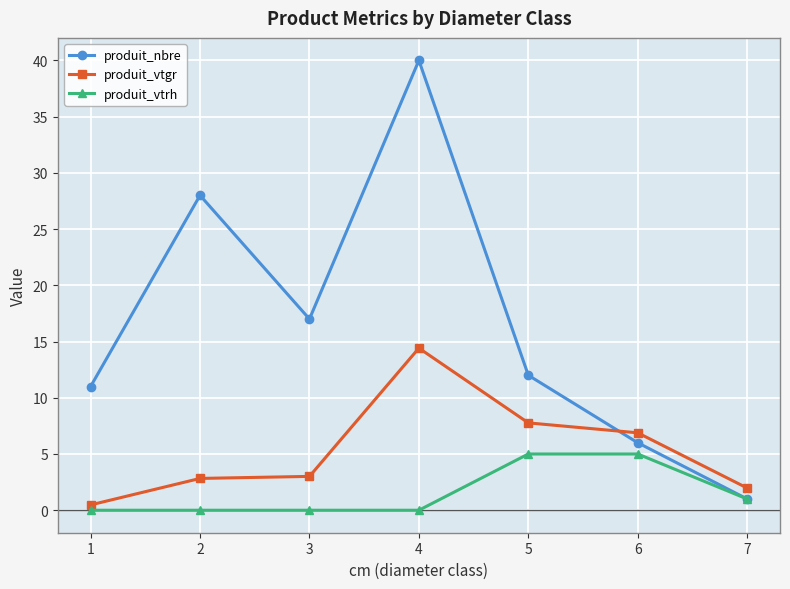

What is the total value across all series at 4?

54.4